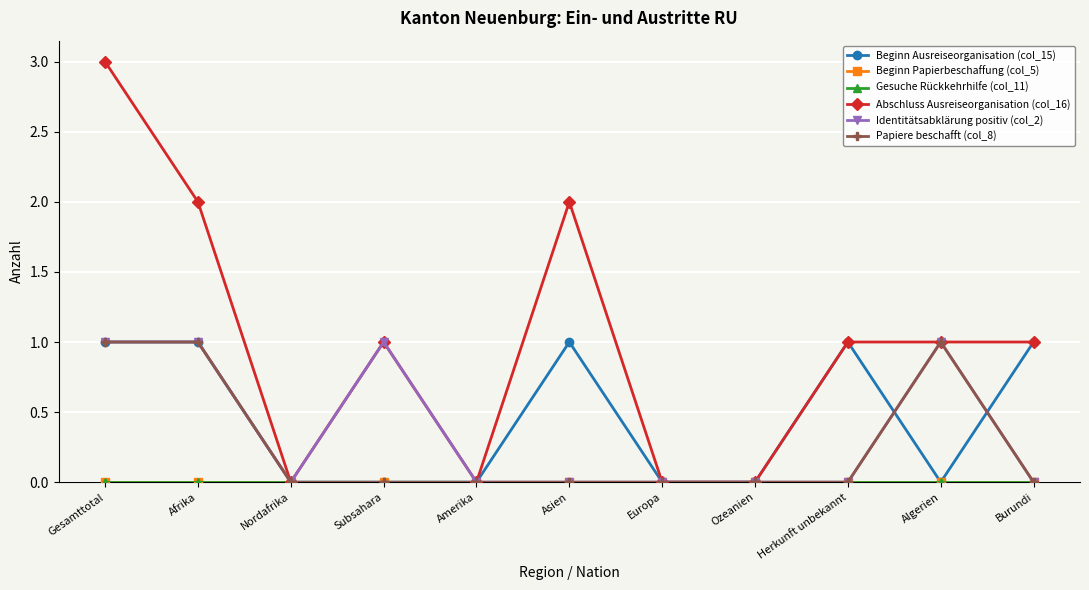

Is it true that Papiere beschafft (col_8) equals 0 at Nordafrika?

True